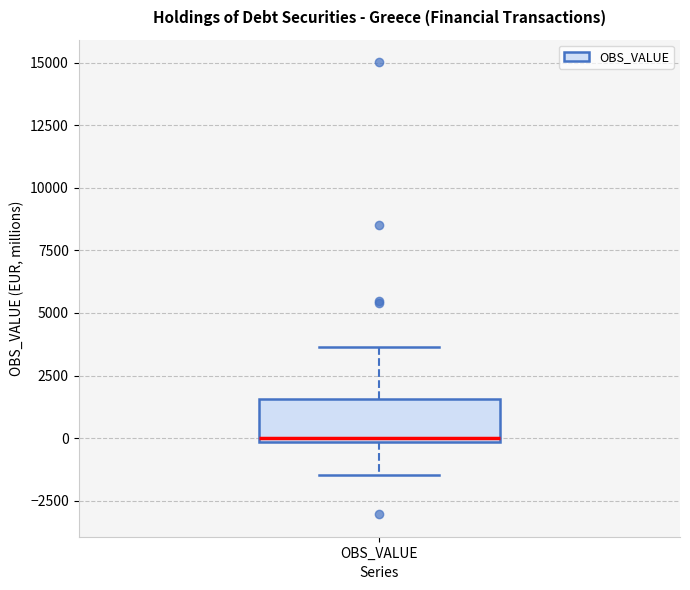

Transcribe this box plot: give where the median line is, the range the box spans, and where the two whiskers end, as read against the y-axis. The values are not printed on the chart, so give them approximately, as read against the axis.

median 0 (just above the box's lower edge), box 0 to 1500, whiskers -1500 to 3500